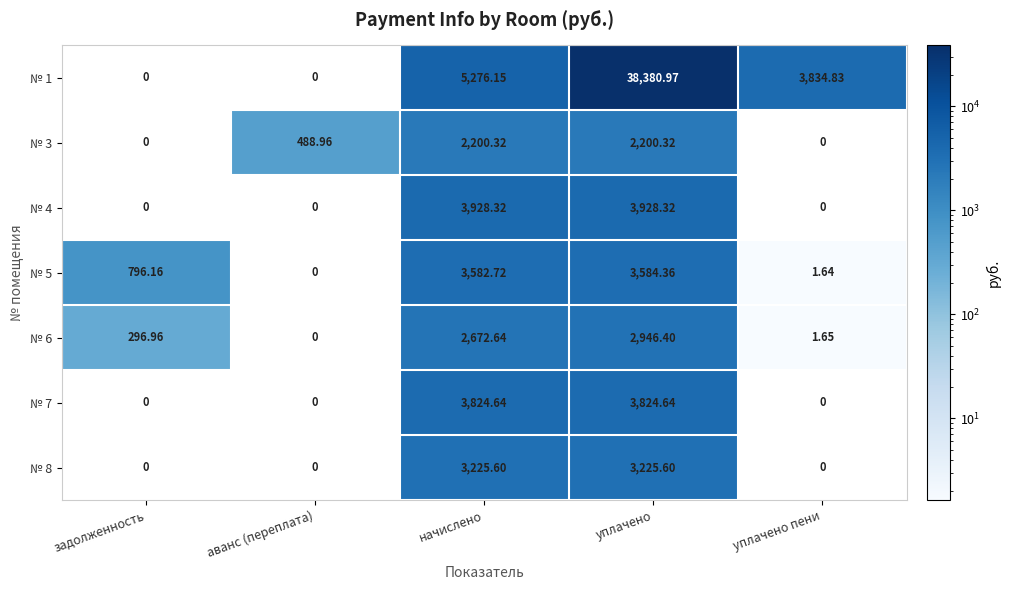

What is the spread (max minus min) of values at задолженность?

796.2